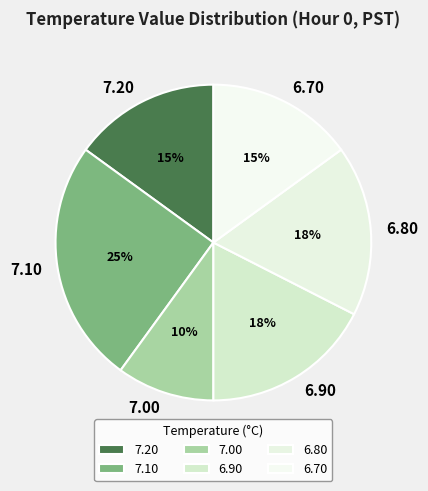

To the nearest percent, what is the average slice percentage?

17%